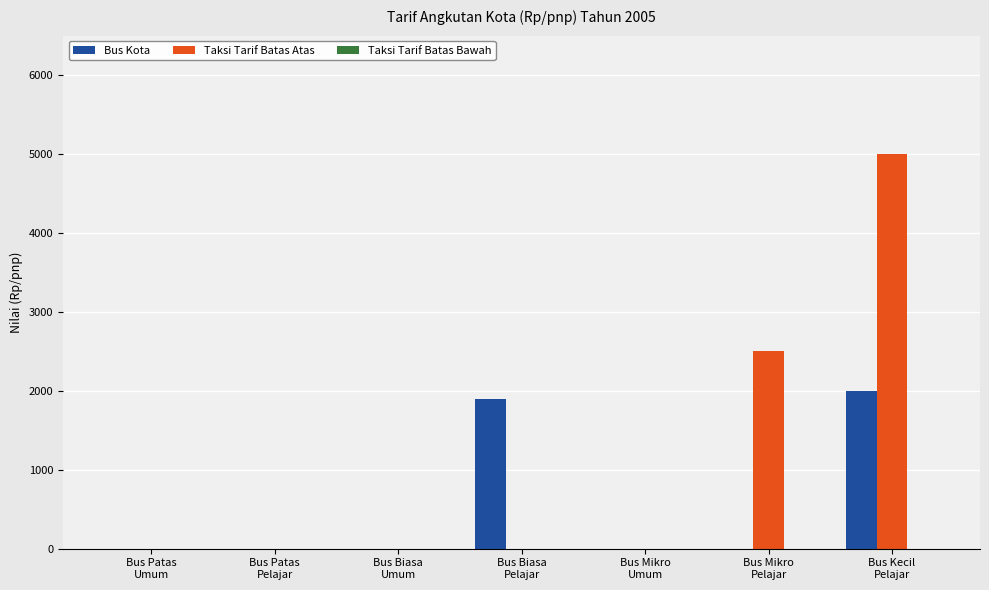

Which series has the widest spread of values?

Taksi Tarif Batas Atas